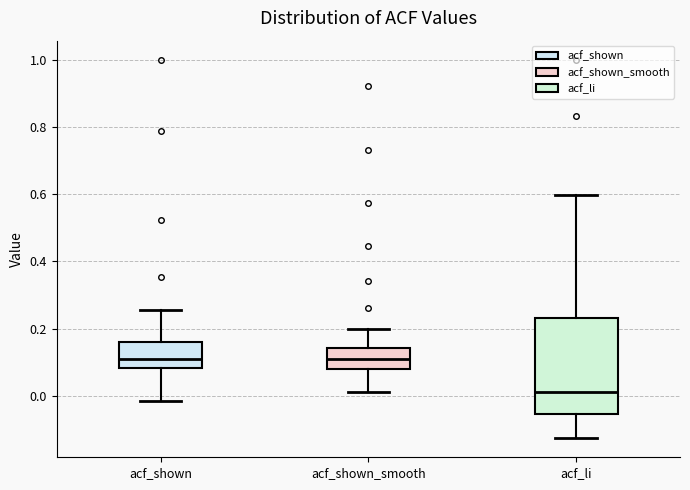

Which box's median line is the lowest?

acf_li